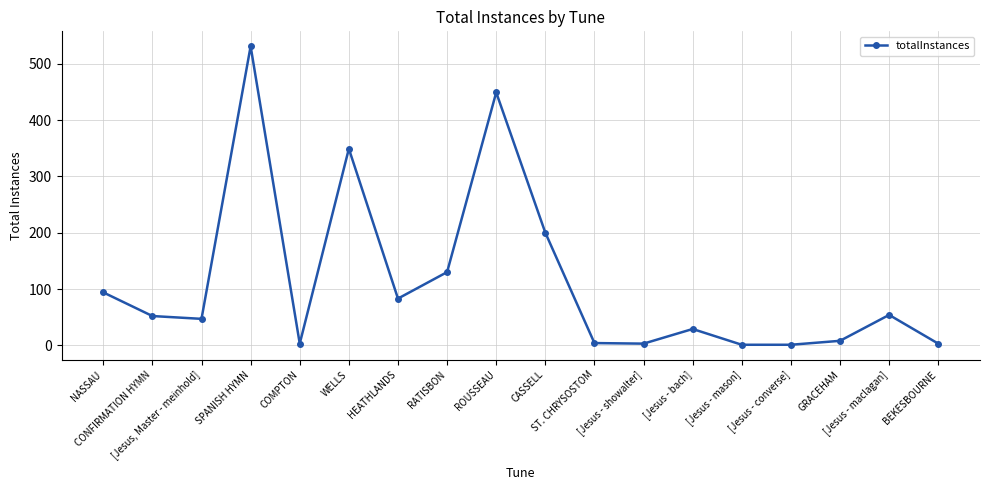

Does the chart have visible grid lines?

Yes